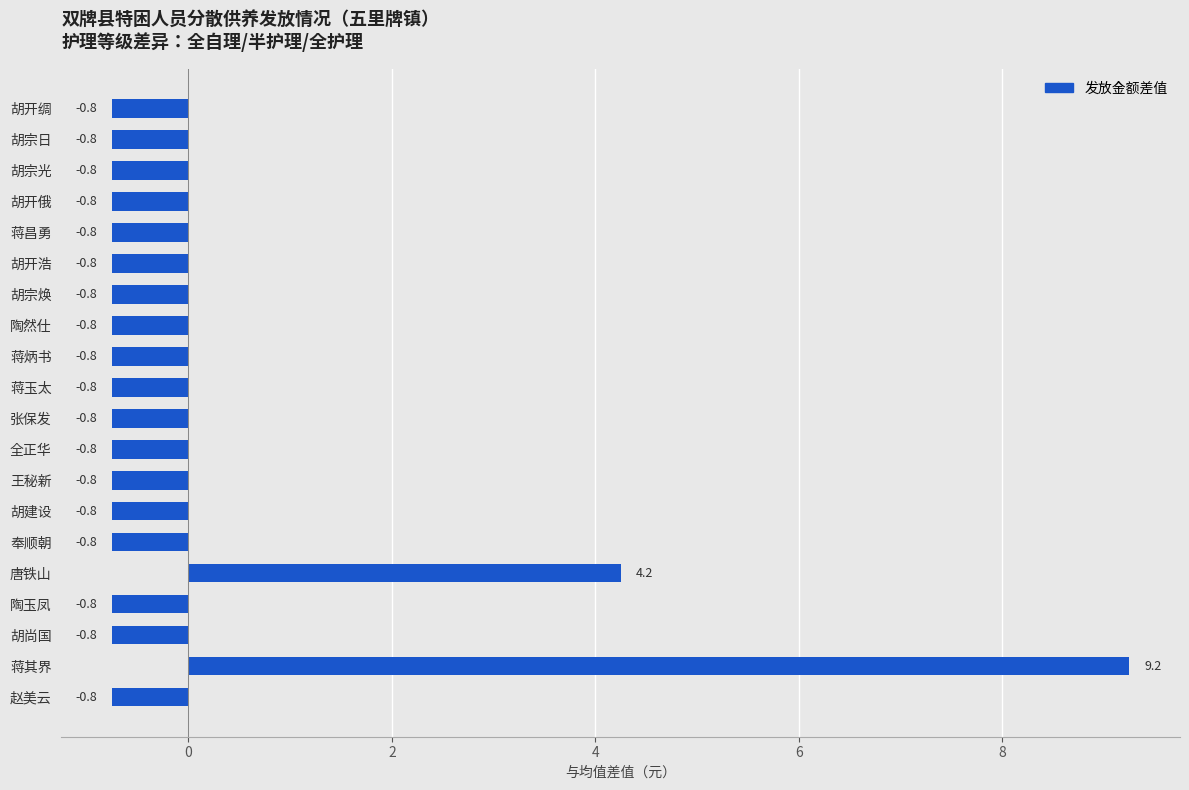

True or false: the data shows -1.3 at 胡宗光.

False